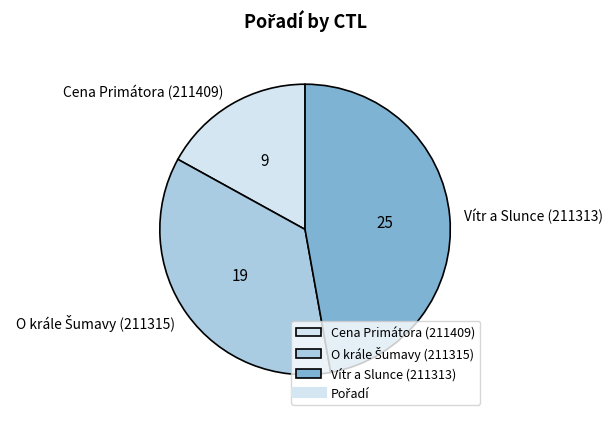

The Cena Primátora (211409) slice represents 25% of the pie. True or false?

False